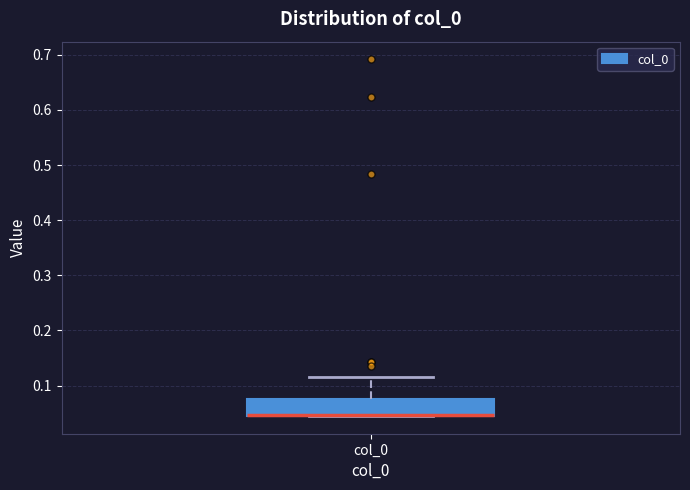

Read this box plot against the y-axis: the position of the median line, the range covered by the box, and the ends of both whiskers. The values are not printed on the chart, so give them approximately, as read against the axis.

median 0.05 (drawn on the box's lower edge), box 0.05 to 0.07, whiskers 0.05 to 0.12